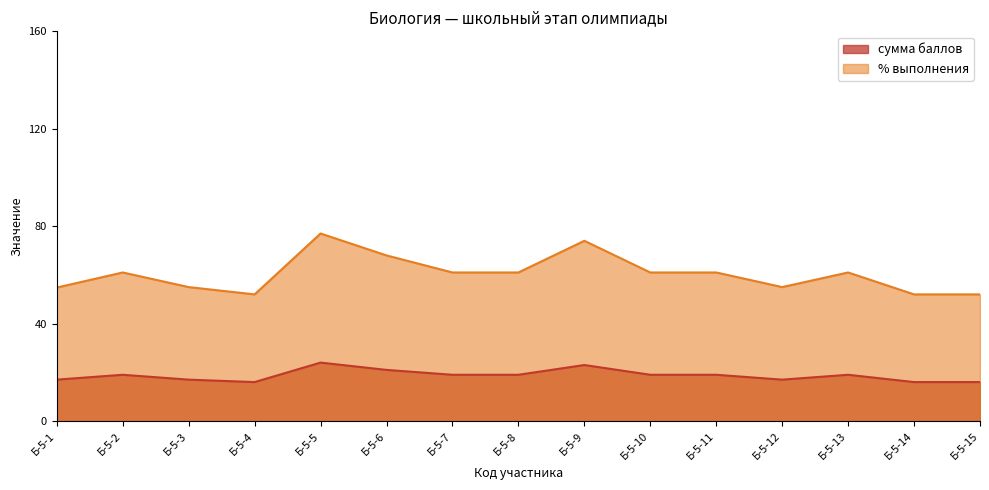

What is the sum of all сумма баллов values?

281.0